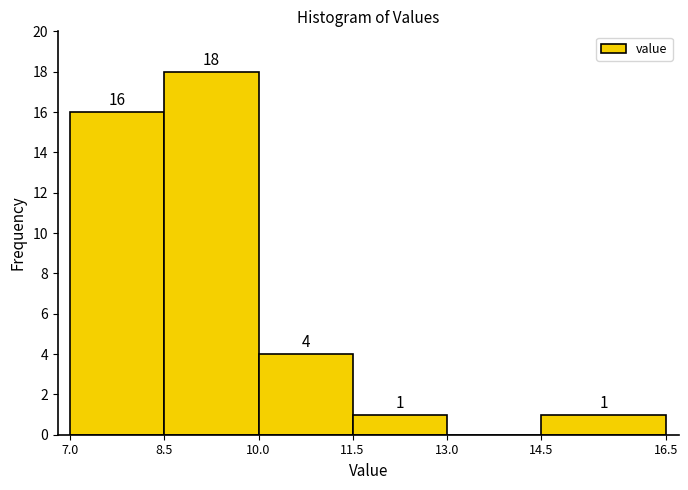

Which range on the x-axis has the tallest bar?

8.5 to 10.0